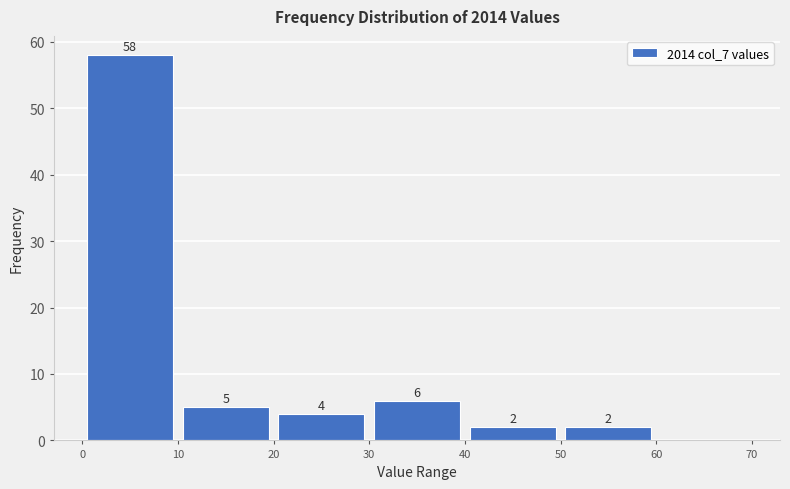

Over which range of the x-axis is the bar tallest?

0 to 10